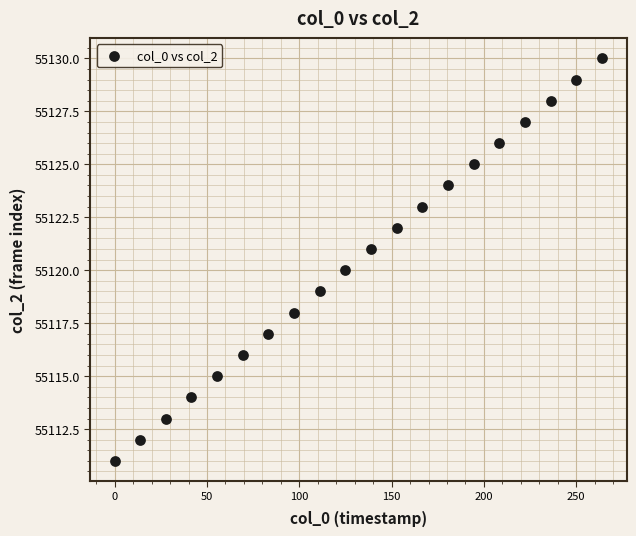

What is the range of Y values (max minus min)?

19